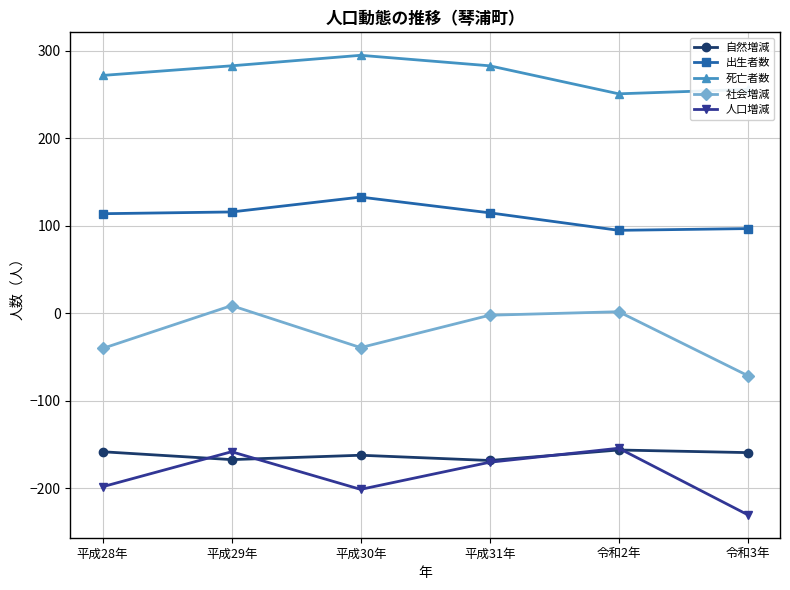

True or false: 自然増減 has more than 0 points higher than both neighbors.

True